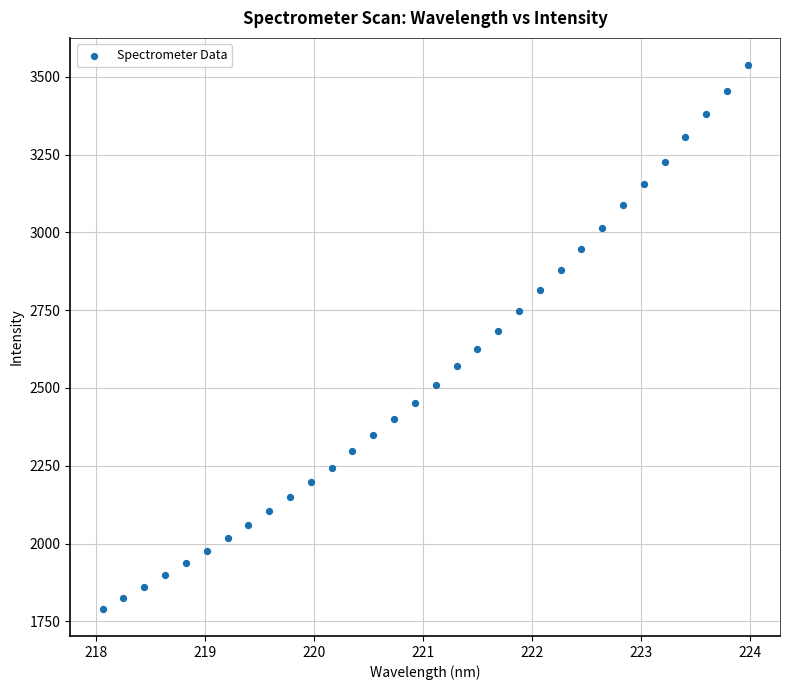

What is the range of Y values (max minus min)?

1747.0